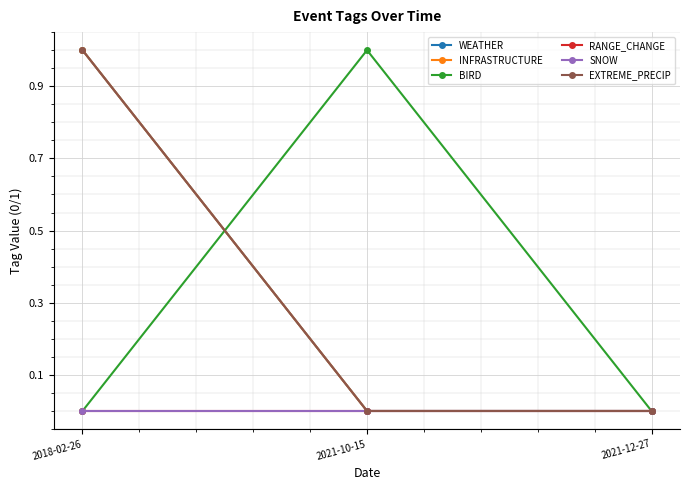

List the series in order of their peak value, highest first.

WEATHER, INFRASTRUCTURE, BIRD, EXTREME_PRECIP, RANGE_CHANGE, SNOW